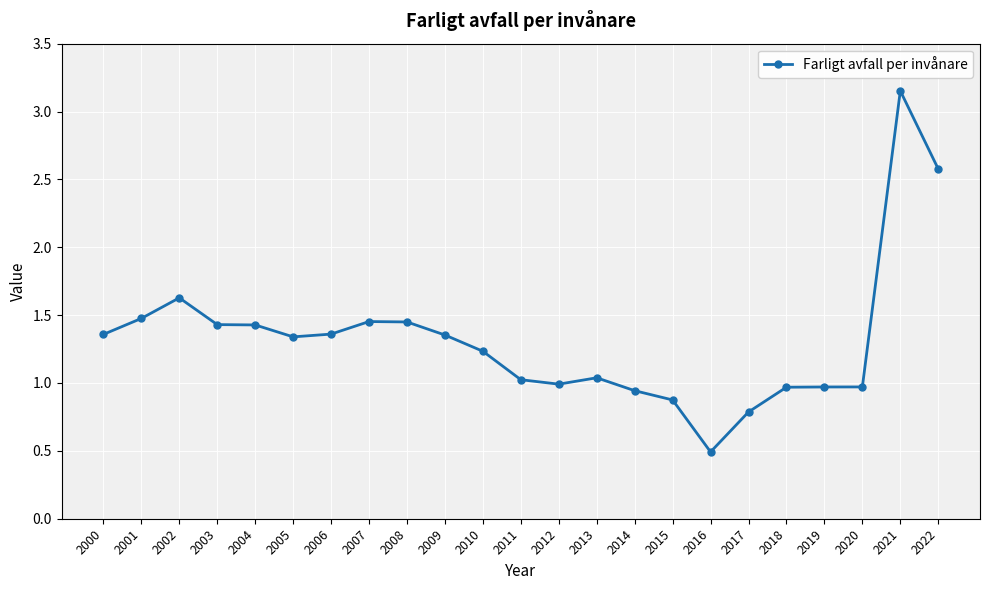

Where is the first local maximum?

2002